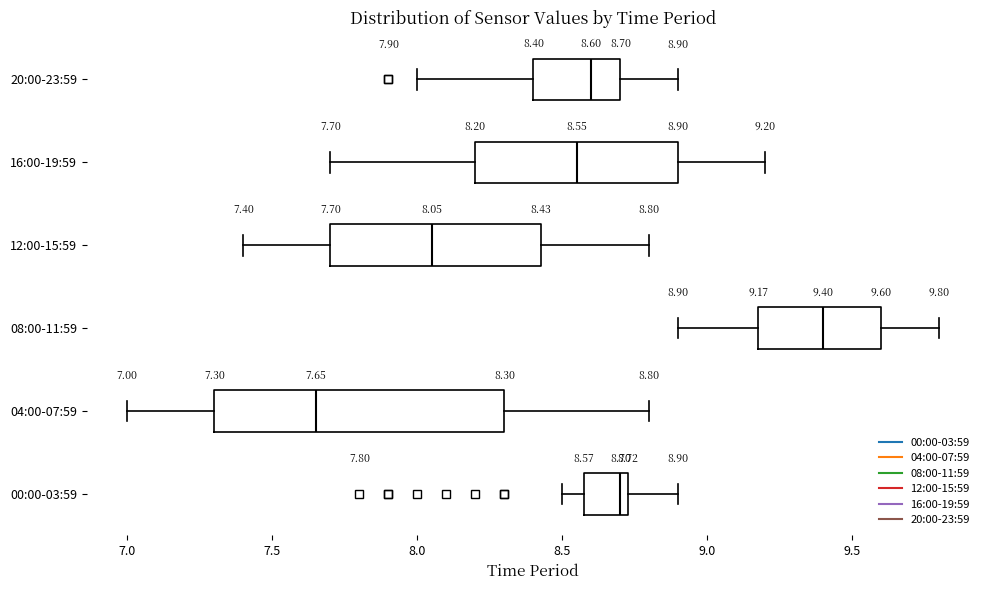

Which box is the widest, from its left edge to its right edge?

04:00-07:59